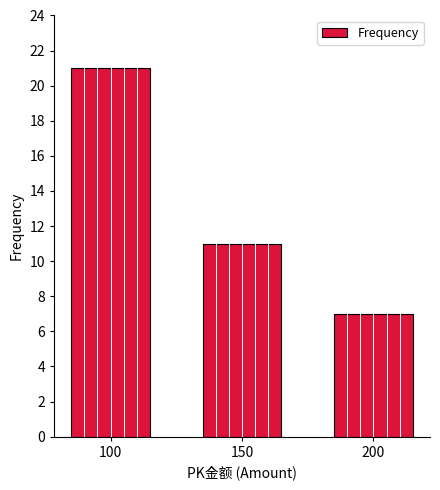

Reading right to left, list all the values displayed in this chart.

7	11	21